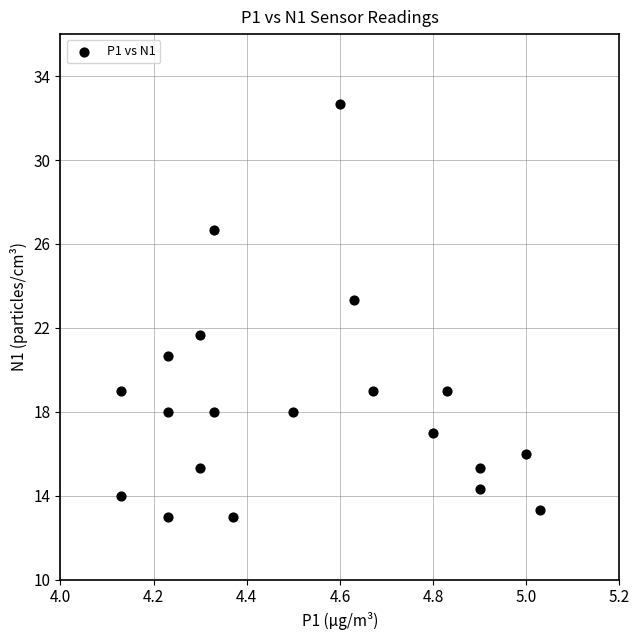

What Y value in the scatter plot is closest to 22?

21.7